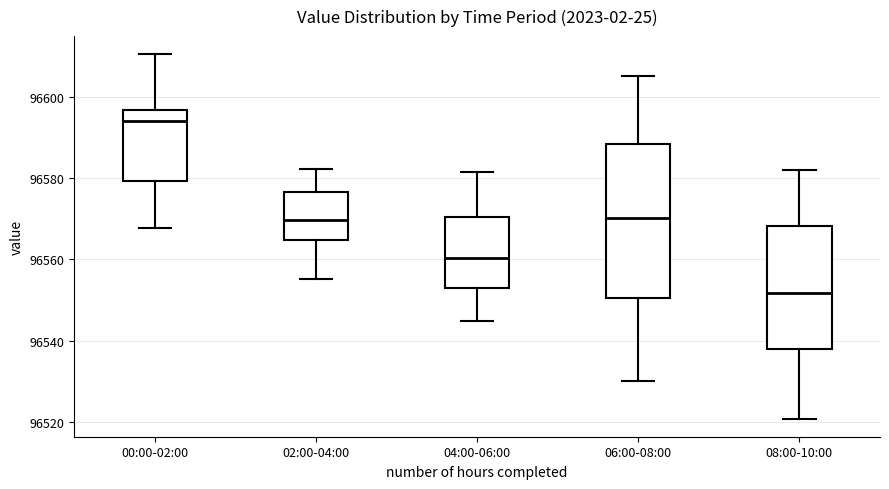

Which box's median line is the highest?

00:00-02:00